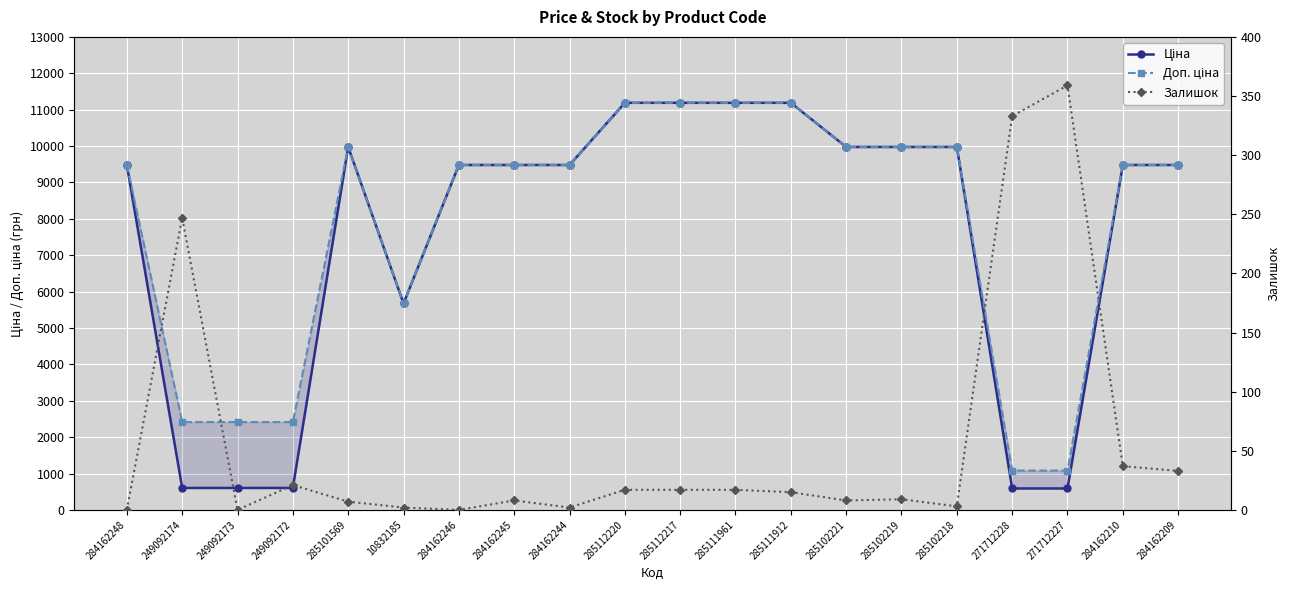

True or false: Залишок and Ціна cross at least once.

False